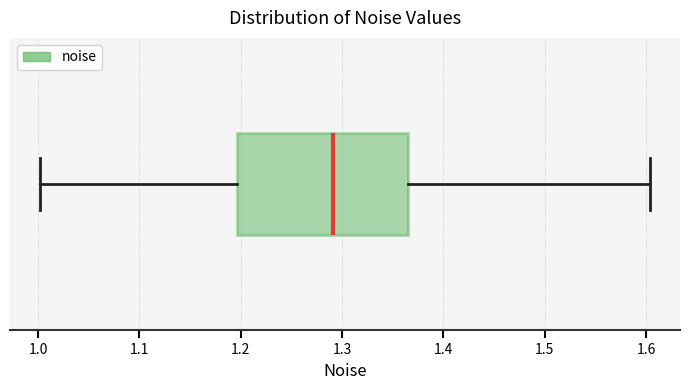

Read this box plot against the x-axis: the position of the median line, the range covered by the box, and the ends of both whiskers. The values are not printed on the chart, so give them approximately, as read against the axis.

median 1.29, box 1.20 to 1.37, whiskers 1.00 to 1.60